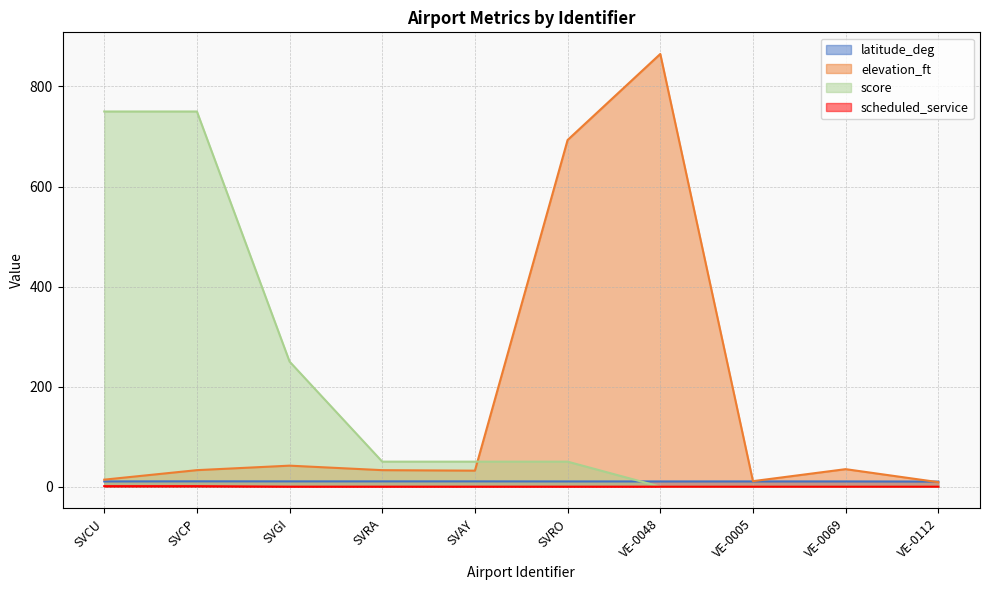

Count the scheduled_service values in the range 0 to 1.

10